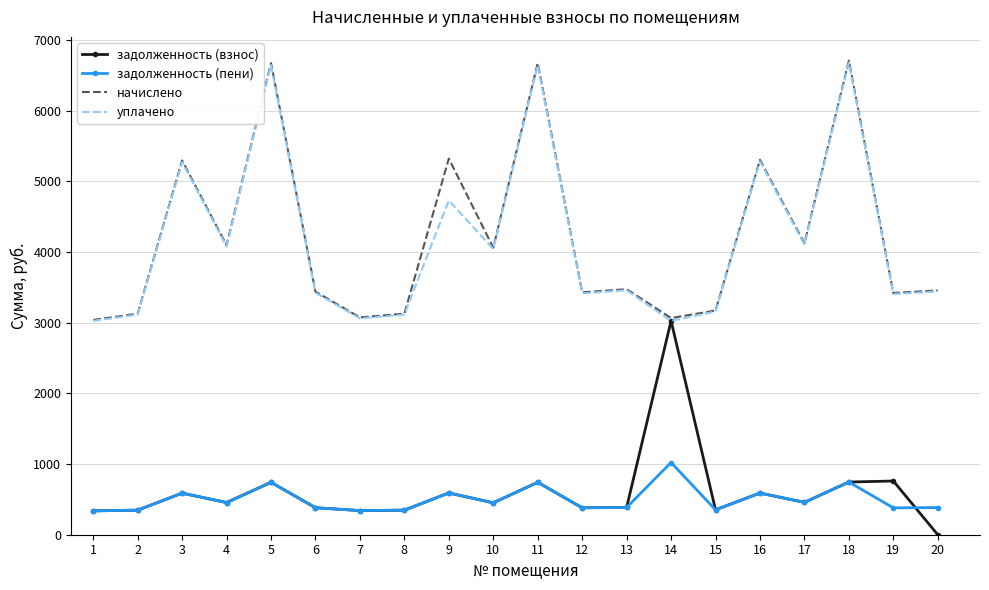

What is the spread (max minus min) of values at 8?

2779.4